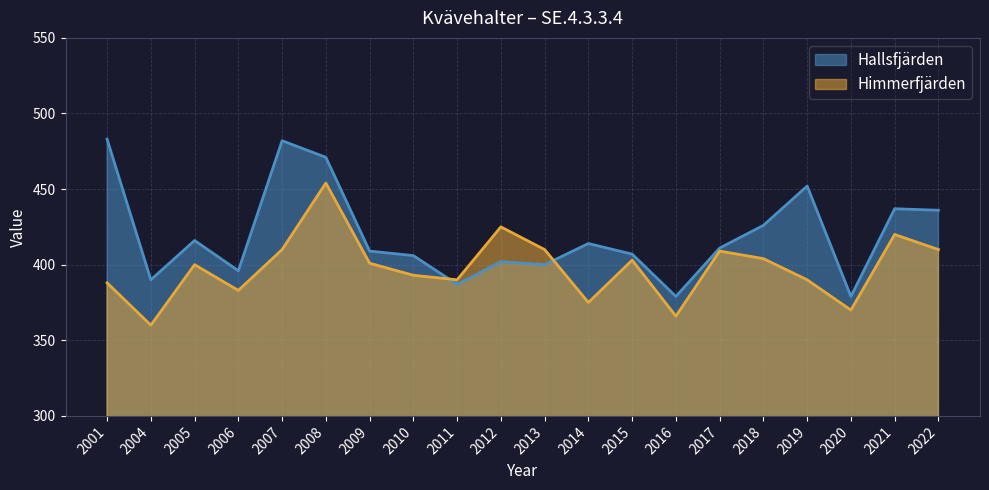

True or false: Hallsfjärden has a value of 667 at 2008.

False